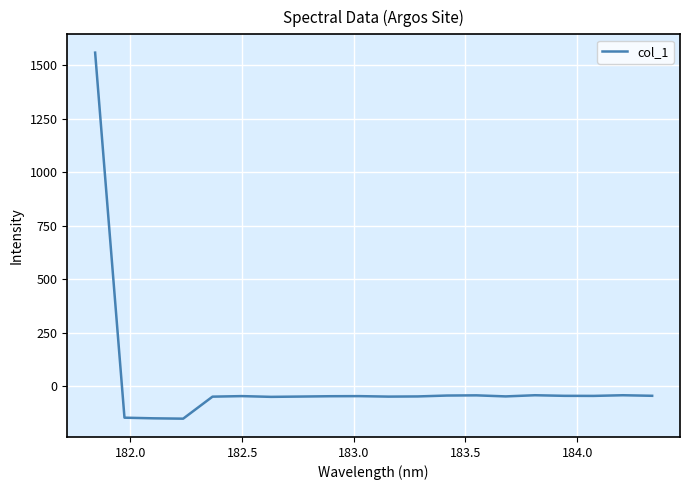

What is the maximum value shown in the chart?

1557.8